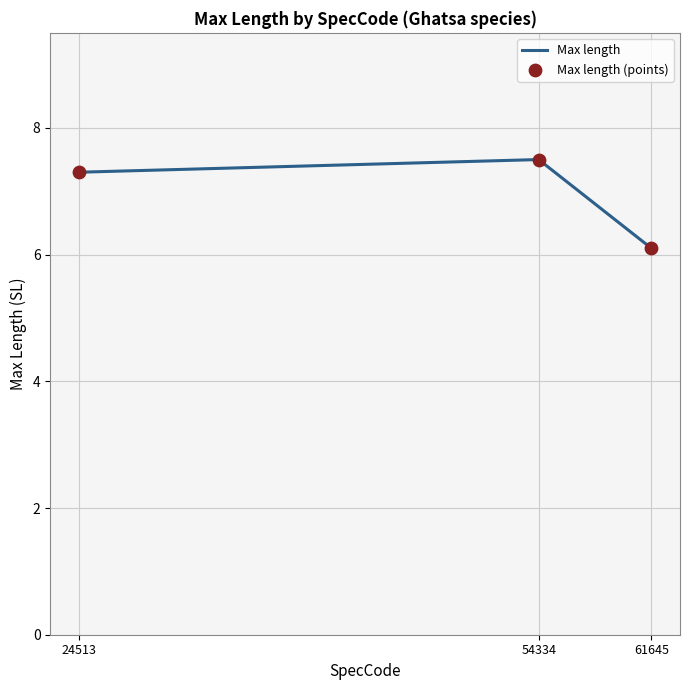

What value does the data have at 54334?

7.5